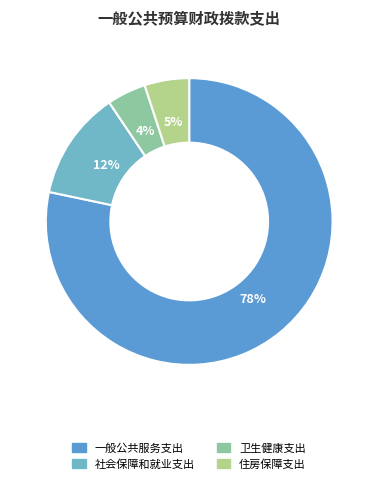

Rank the categories by value from highest to lowest.

一般公共服务支出, 社会保障和就业支出, 住房保障支出, 卫生健康支出